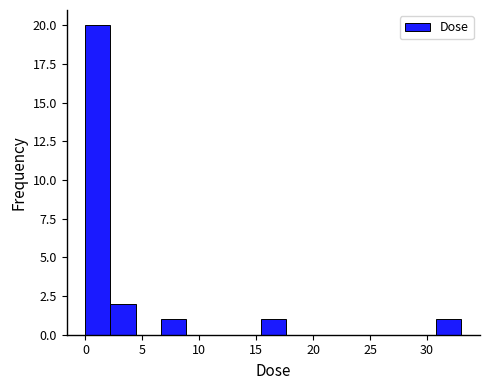

What is the height of the bar covering 31.0 to 33.0 on the x-axis? Neither the bar edges nor the heights are printed on the chart, so give them approximately, as read against the axes.

1